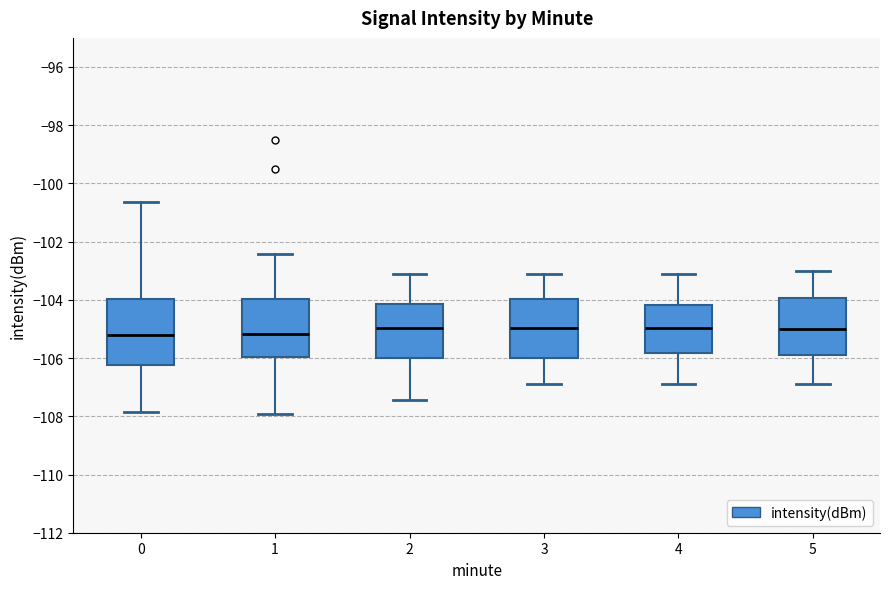

Reading left to right, transcribe this box plot: for each box, give where its median line is, the range the box spans, and where its two whiskers end, as read against the y-axis. The values are not printed on the chart, so give them approximately, as read against the axis.

0: median -105.2, box -106.2 to -104.0, whiskers -107.8 to -100.6
1: median -105.2, box -106.0 to -104.0, whiskers -108.0 to -102.4
2: median -105.0, box -106.0 to -104.2, whiskers -107.4 to -103.2
3: median -105.0, box -106.0 to -104.0, whiskers -106.8 to -103.2
4: median -105.0, box -105.8 to -104.2, whiskers -106.8 to -103.2
5: median -105.0, box -106.0 to -104.0, whiskers -107.0 to -103.0